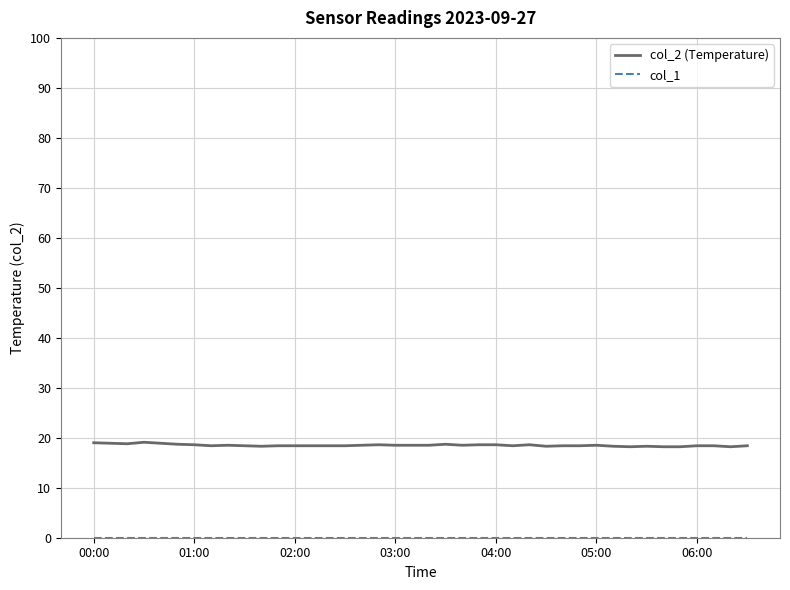

Which series has the widest spread of values?

col_2 (Temperature)